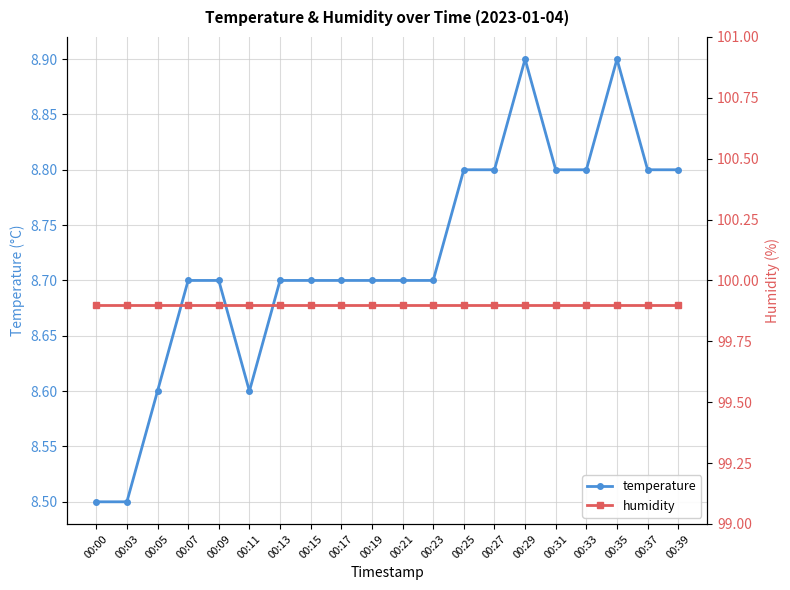

How many categories are shown in the chart?

20